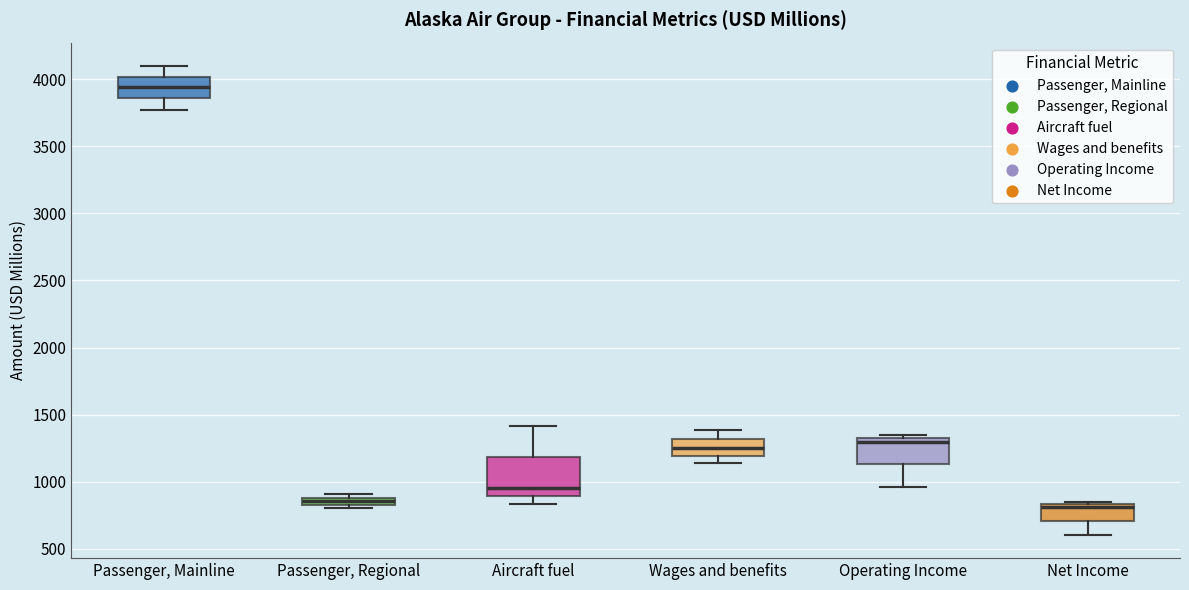

Which box's median line is the highest?

Passenger, Mainline